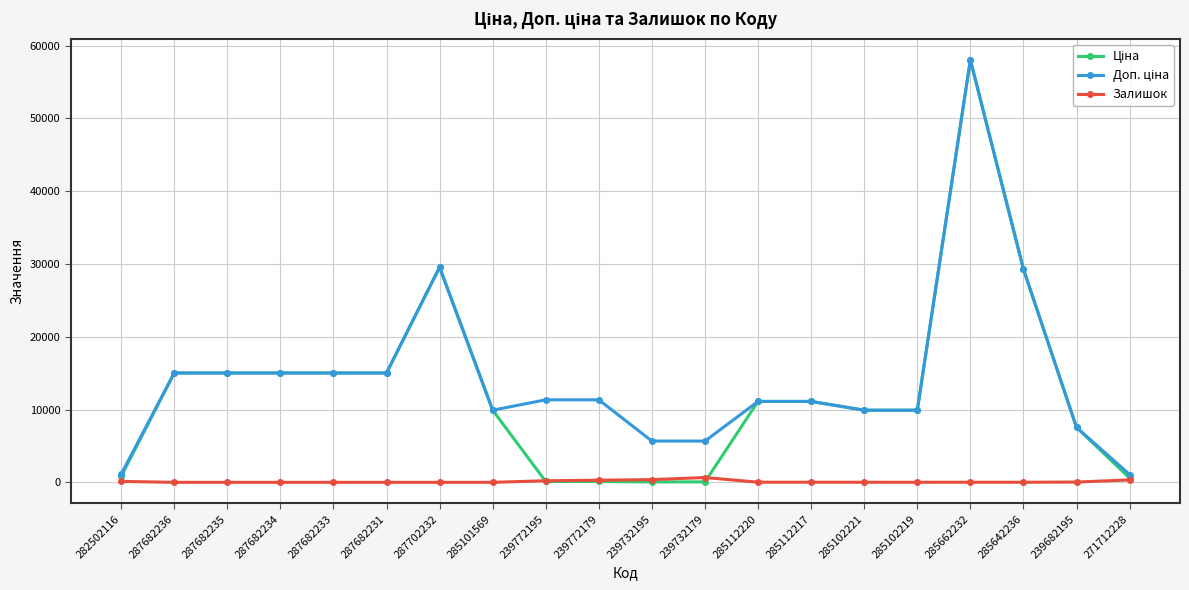

What is the greatest value displayed?

58037.0